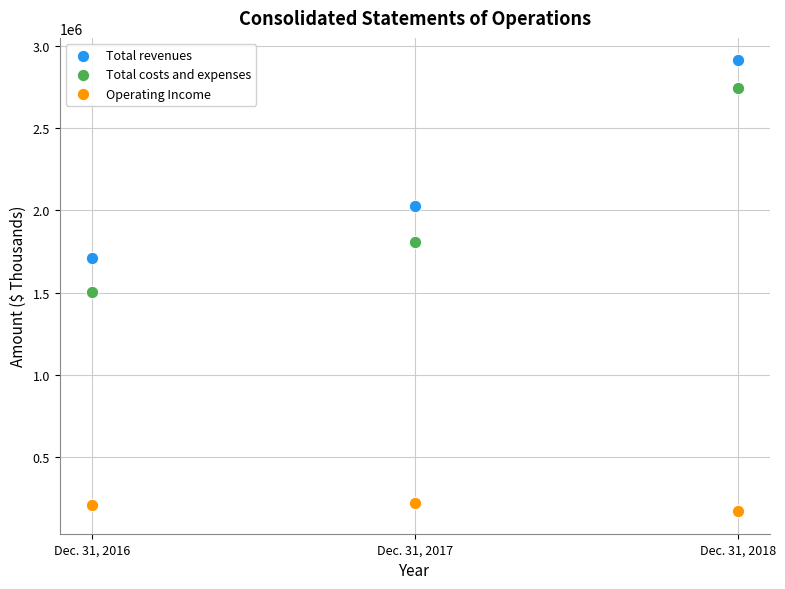

What are all the series names shown in the legend?

Total revenues, Total costs and expenses, Operating Income